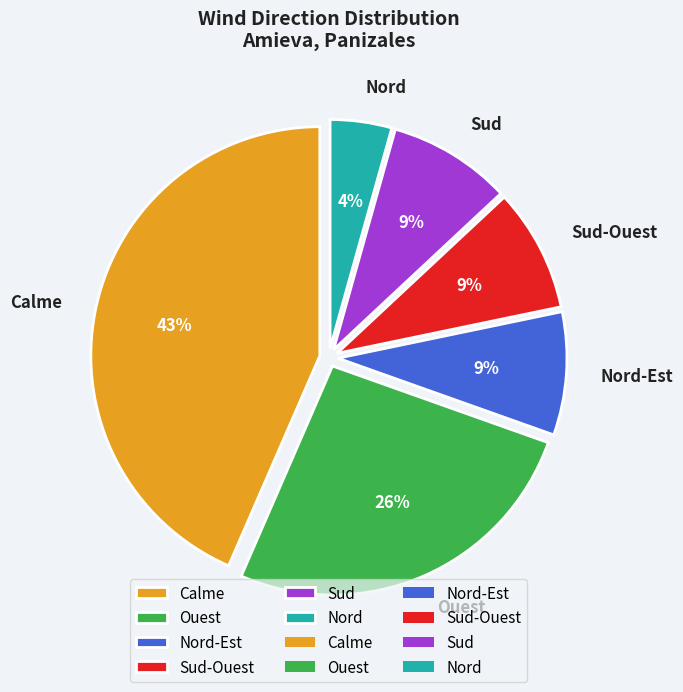

To the nearest percent, what percentage of the pie is Sud-Ouest?

9%